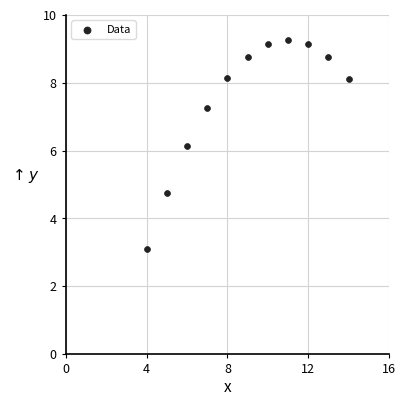

What is the average X value?

9.0